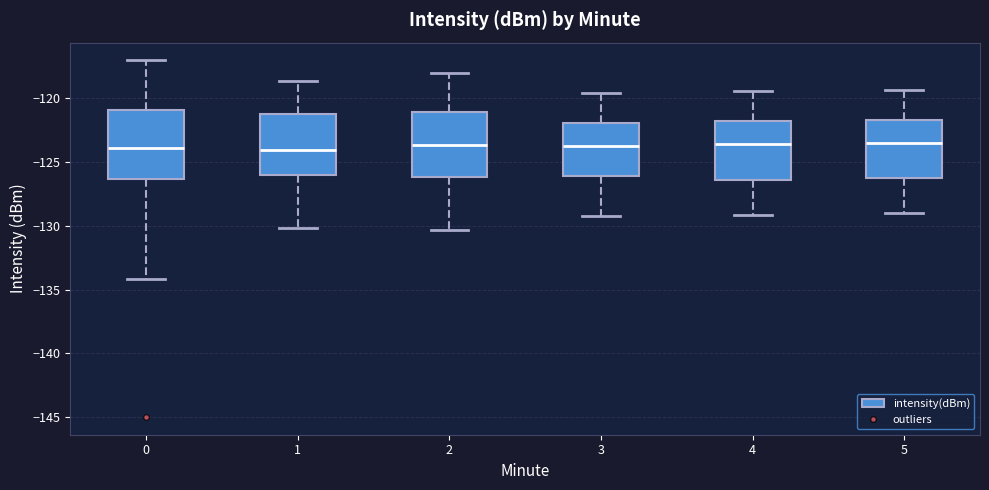

Where is the upper edge of the box at x = 2 on the y-axis? The values are not printed on the chart, so give them approximately, as read against the axis.

-121.0